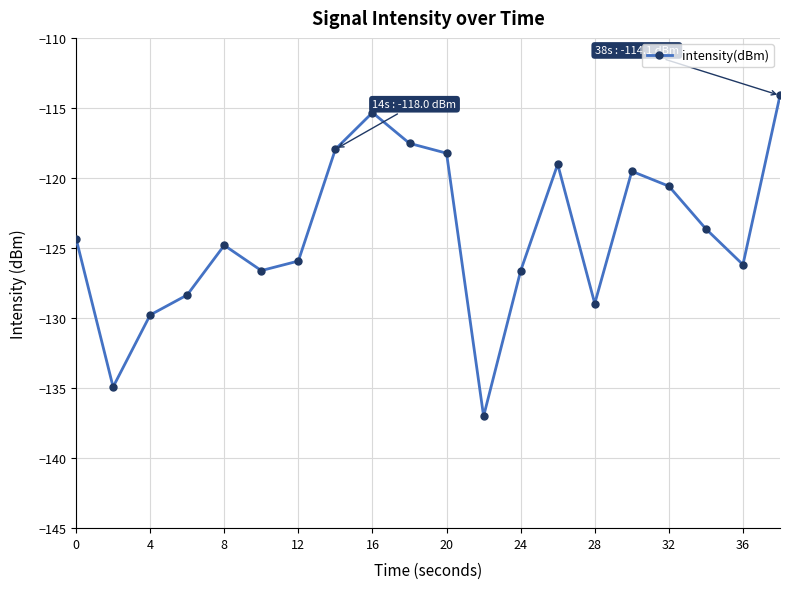

Reading left to right, extract all data points from this chart.

-124.3	-134.9	-129.8	-128.4	-124.8	-126.6	-125.9	-118.0	-115.3	-117.5	-118.2	-137.0	-126.6	-119.0	-129.0	-119.5	-120.6	-123.6	-126.2	-114.1